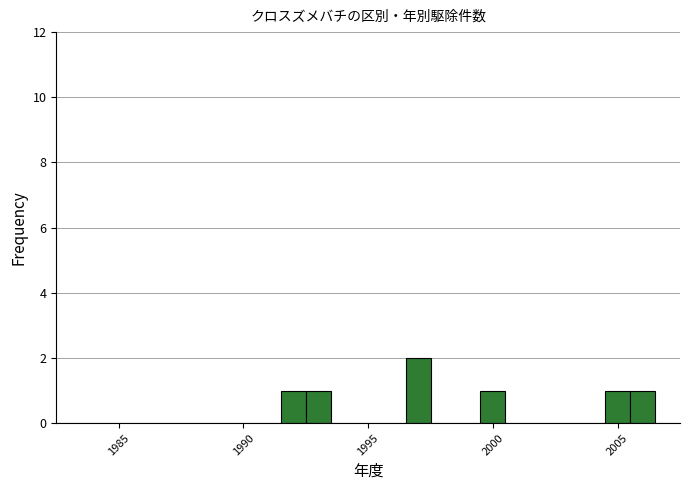

Around what value on the x-axis is the tallest bar? Give the approximate position of its centre, as read against the axis.

1997.0